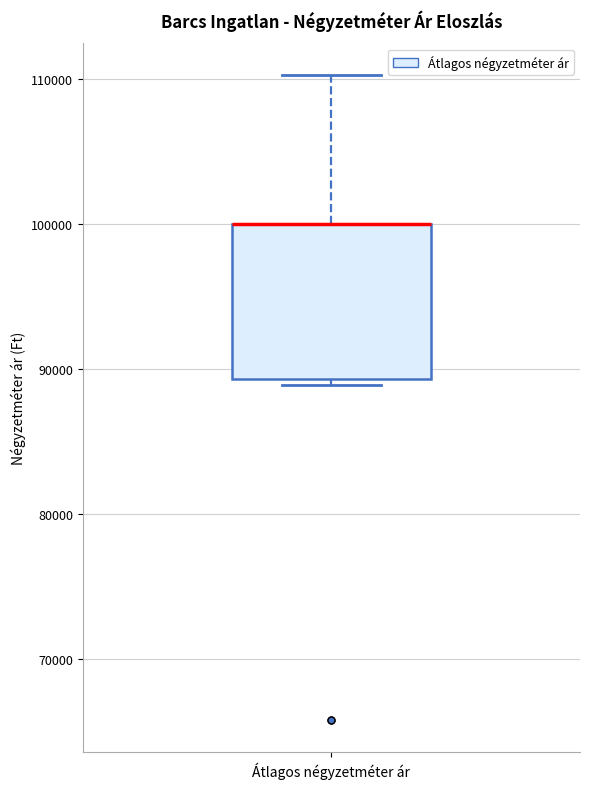

Where is the lower edge of the box for Átlagos négyzetméter ár on the y-axis? The values are not printed on the chart, so give them approximately, as read against the axis.

89000